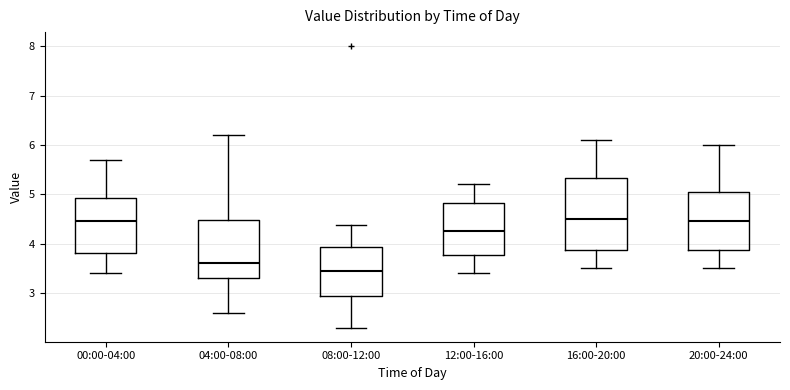

Reading left to right, transcribe this box plot: for each box, give where its median line is, the range the box spans, and where its two whiskers end, as read against the y-axis. The values are not printed on the chart, so give them approximately, as read against the axis.

00:00-04:00: median 4.5, box 3.8 to 4.9, whiskers 3.4 to 5.7
04:00-08:00: median 3.6, box 3.3 to 4.5, whiskers 2.6 to 6.2
08:00-12:00: median 3.4, box 2.9 to 3.9, whiskers 2.3 to 4.4
12:00-16:00: median 4.3, box 3.8 to 4.8, whiskers 3.4 to 5.2
16:00-20:00: median 4.5, box 3.9 to 5.3, whiskers 3.5 to 6.1
20:00-24:00: median 4.5, box 3.9 to 5.1, whiskers 3.5 to 6.0